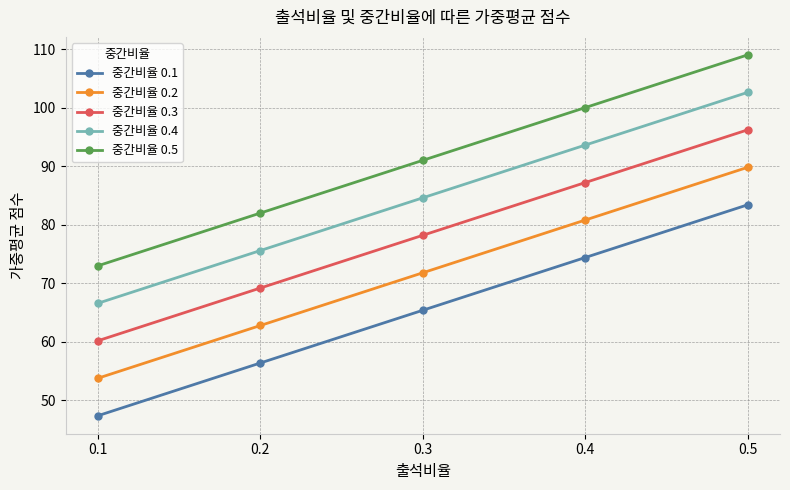

What value does the 중간비율 0.4 series have at 0.4?

93.6